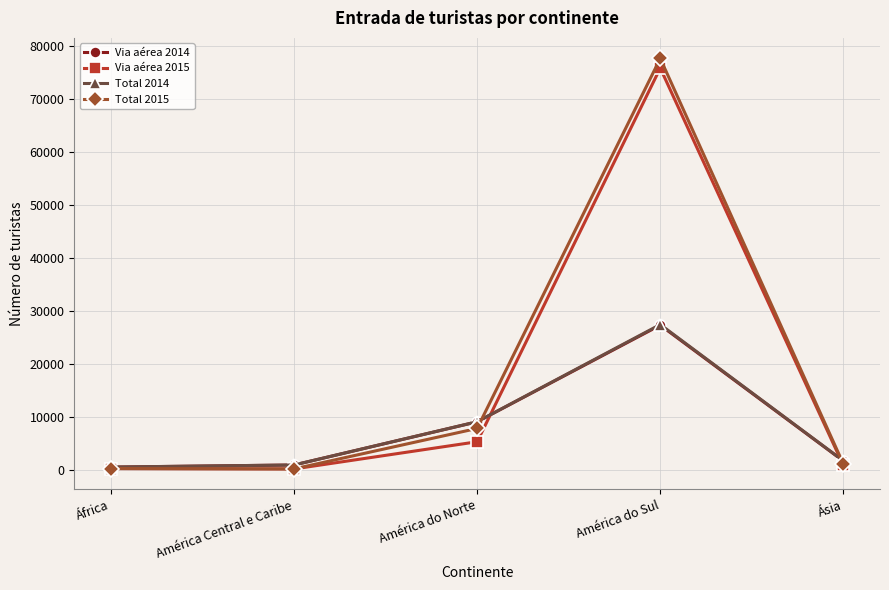

Where is the first local maximum for Total 2014?

América do Sul